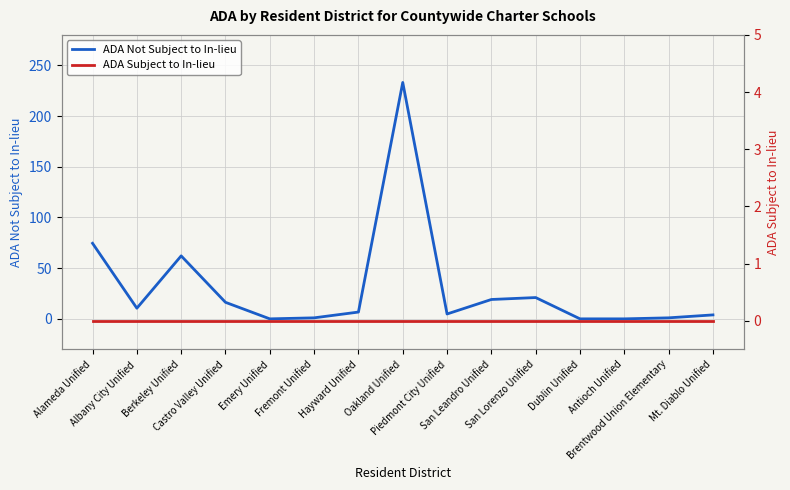

What is the label of the 12th point from the right?

Castro Valley Unified